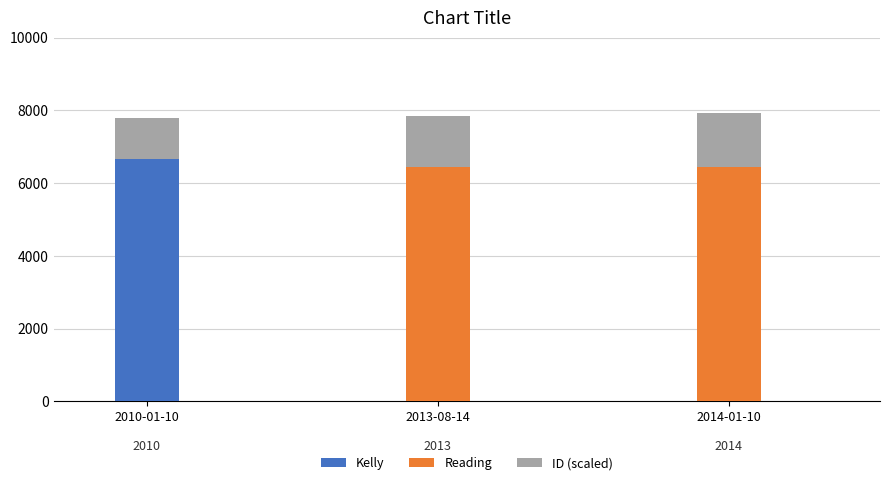

What is the sum of the Kelly values at 2013-08-14 and 2010-01-10?

6657.0